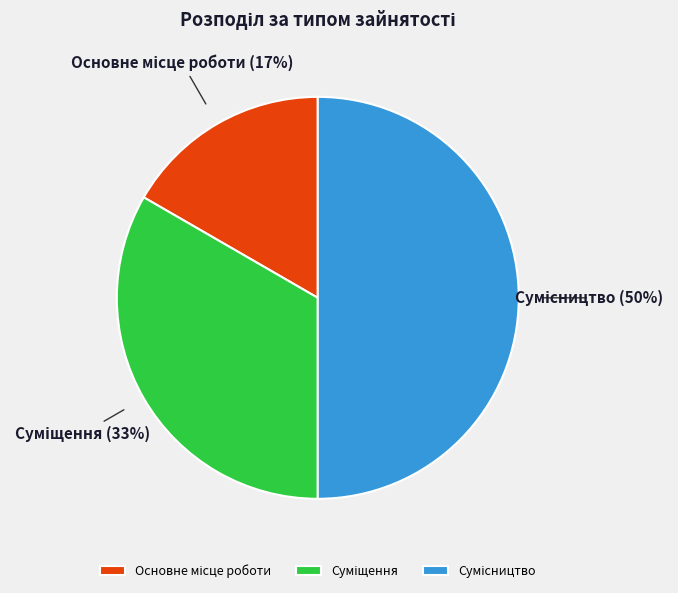

To the nearest percent, what is the average slice percentage?

33%